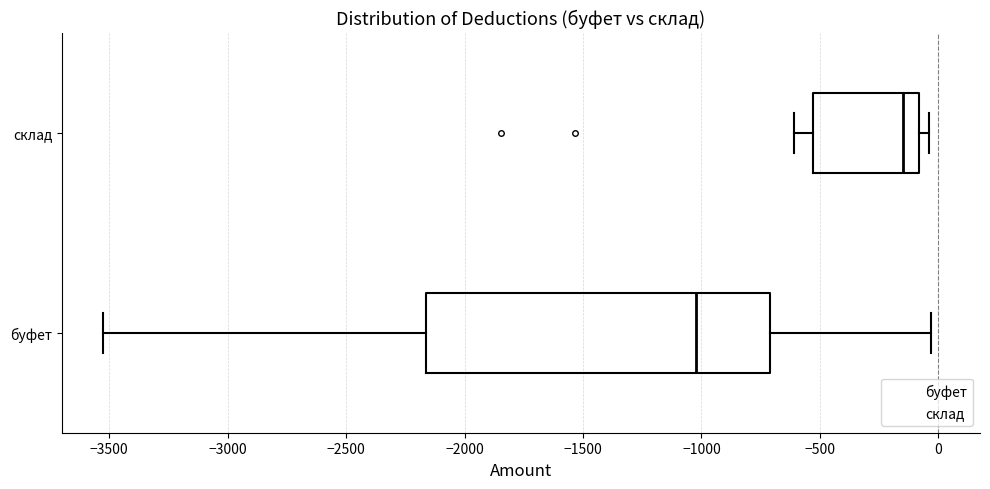

Reading bottom to top, read every box against the x-axis: the position of its median line, the range the box covers, and the ends of its whiskers. The values are not printed on the chart, so give them approximately, as read against the axis.

буфет: median -1000, box -2150 to -700, whiskers -3500 to -50
склад: median -150, box -550 to -100, whiskers -600 to -50